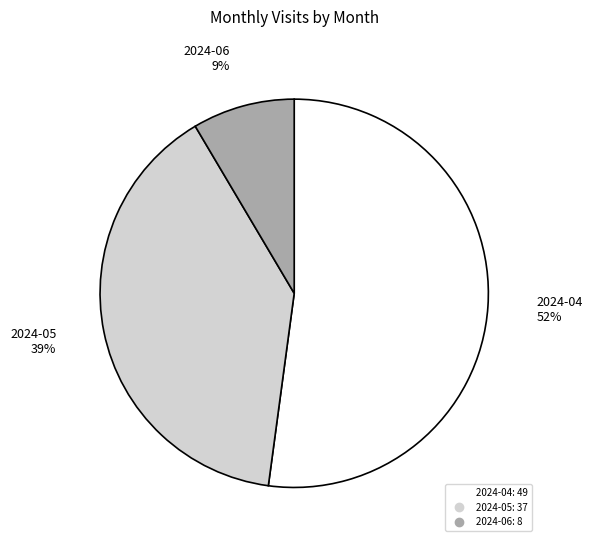

What percentage is the 2024-06 slice, to the nearest percent?

9%